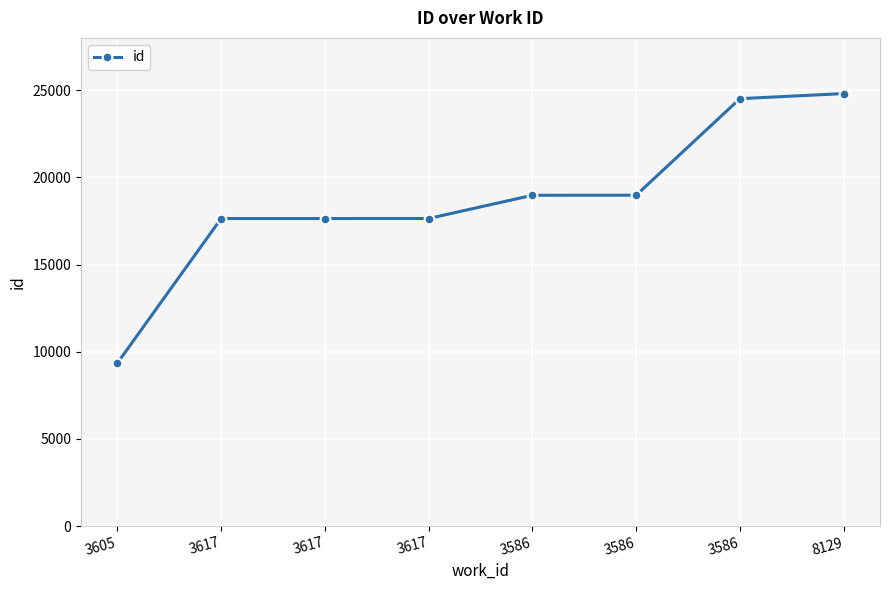

Reading left to right, transcribe all the data shown in this chart.

3605=9349	3617=17641	3617=17642	3617=17643	3586=18975	3586=18979	3586=24515	8129=24806